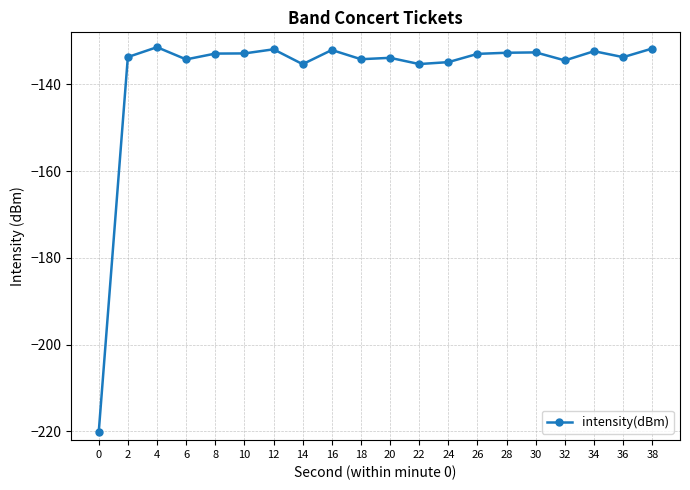

What is the change in value from 32 to 38?

+2.7